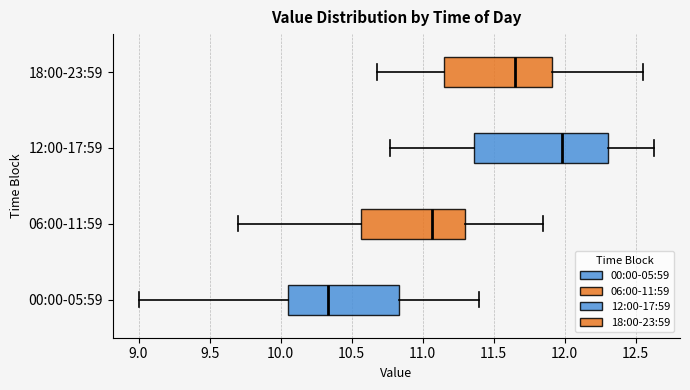

Reading bottom to top, transcribe this box plot: for each box, give where its median line is, the range the box spans, and where its two whiskers end, as read against the x-axis. The values are not printed on the chart, so give them approximately, as read against the axis.

00:00-05:59: median 10.35, box 10.05 to 10.85, whiskers 9.00 to 11.40
06:00-11:59: median 11.05, box 10.55 to 11.30, whiskers 9.70 to 11.85
12:00-17:59: median 12.00, box 11.35 to 12.30, whiskers 10.75 to 12.65
18:00-23:59: median 11.65, box 11.15 to 11.90, whiskers 10.70 to 12.55